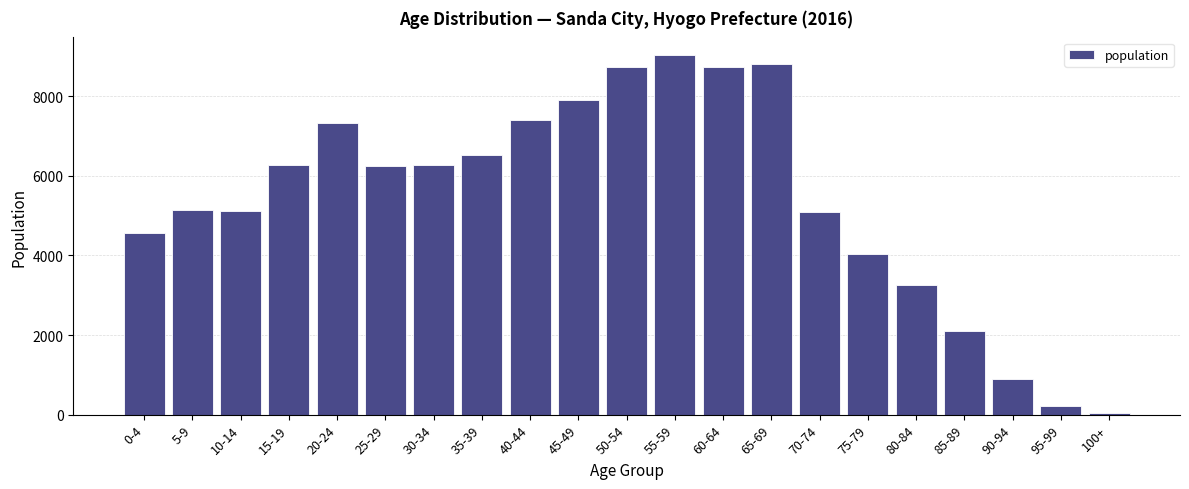

The value at 20-24 is 10227. True or false?

False